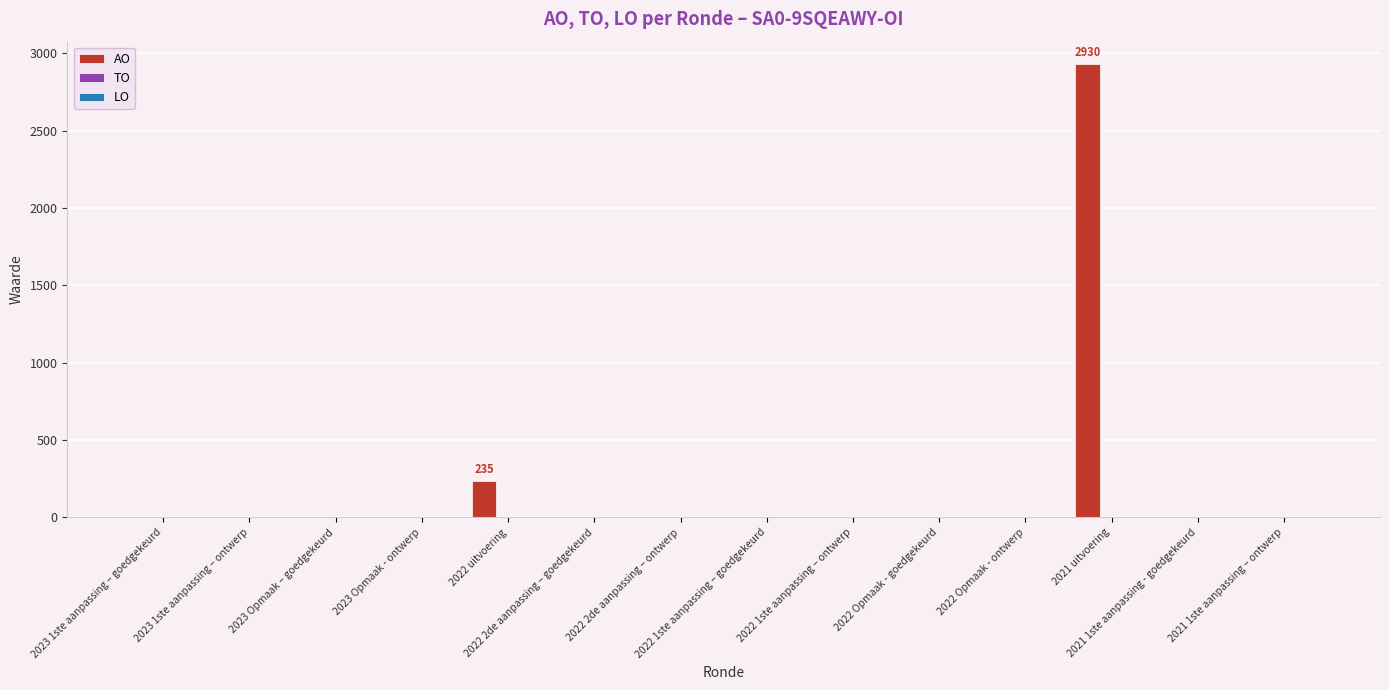

What is the greatest value displayed?

2930